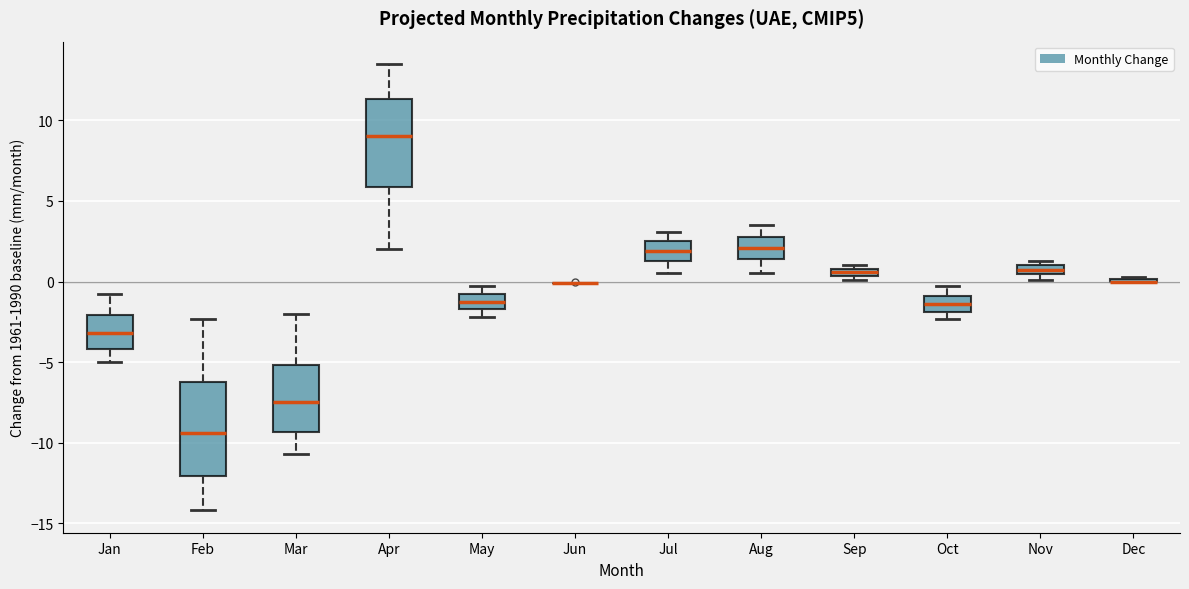

Where does the median line of the box for Feb sit on the y-axis? The values are not printed on the chart, so give them approximately, as read against the axis.

-9.5